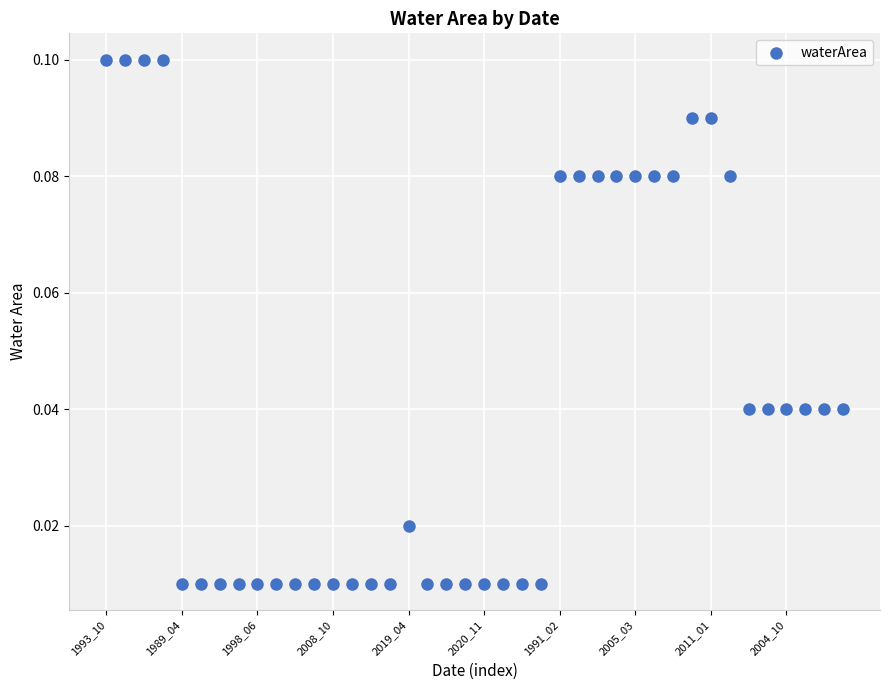

How many points are shown in the scatter plot?

40